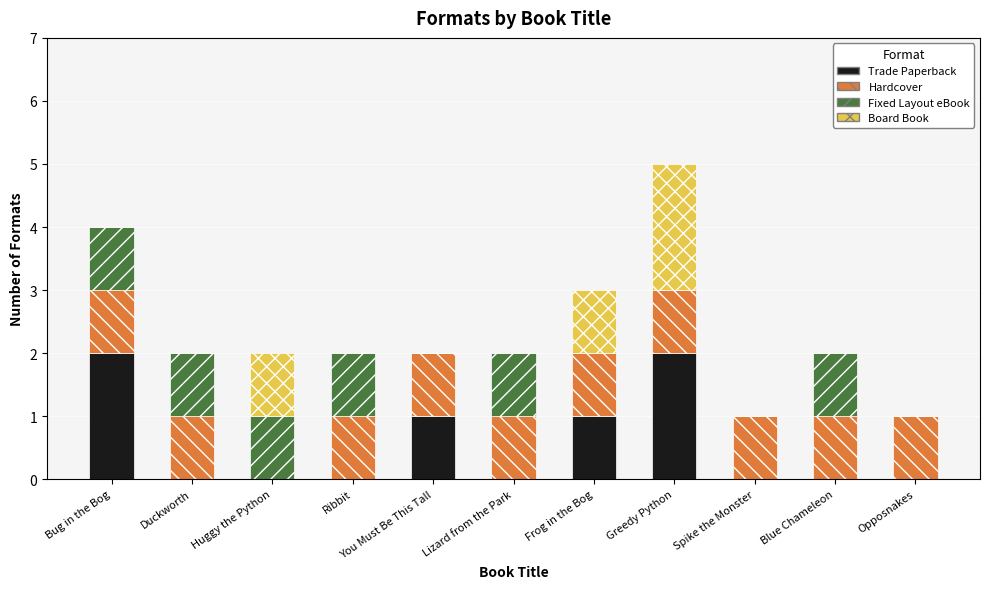

What is the total value across all series at Greedy Python?

5